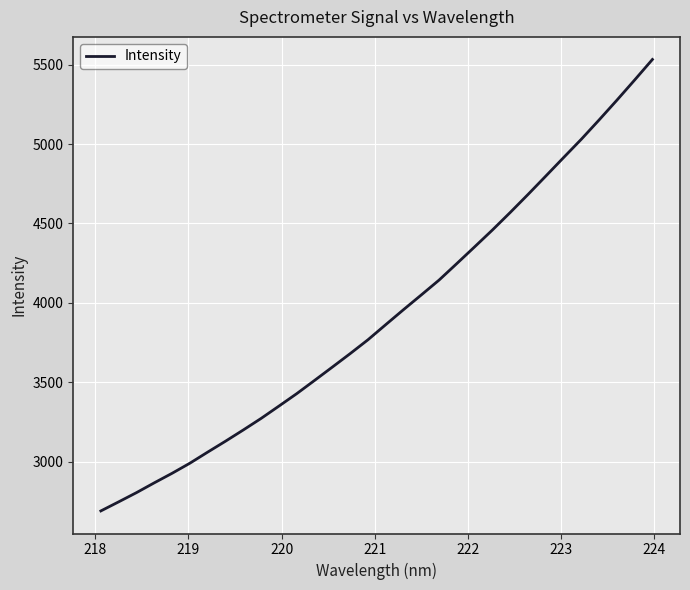

What is the minimum value shown in the chart?

2688.6